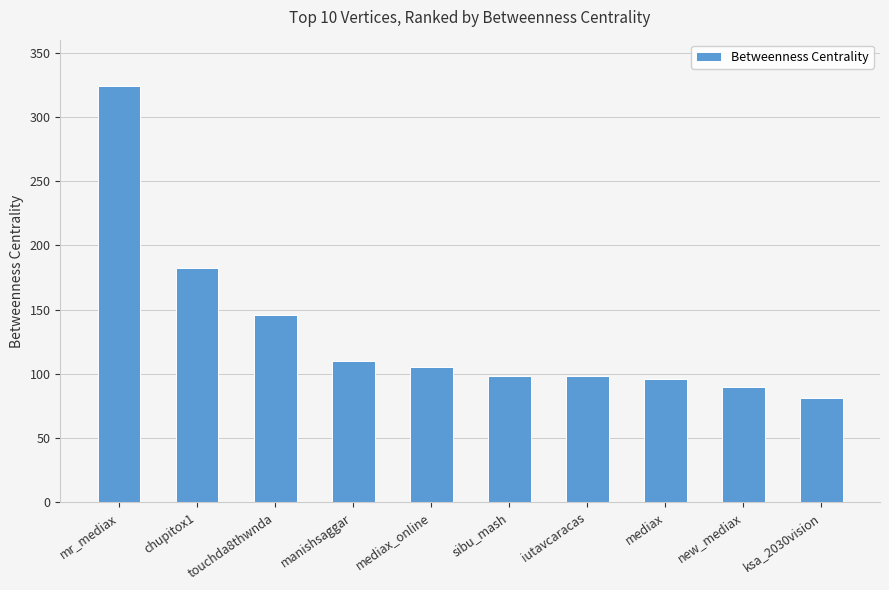

The value at new_mediax is 49. True or false?

False